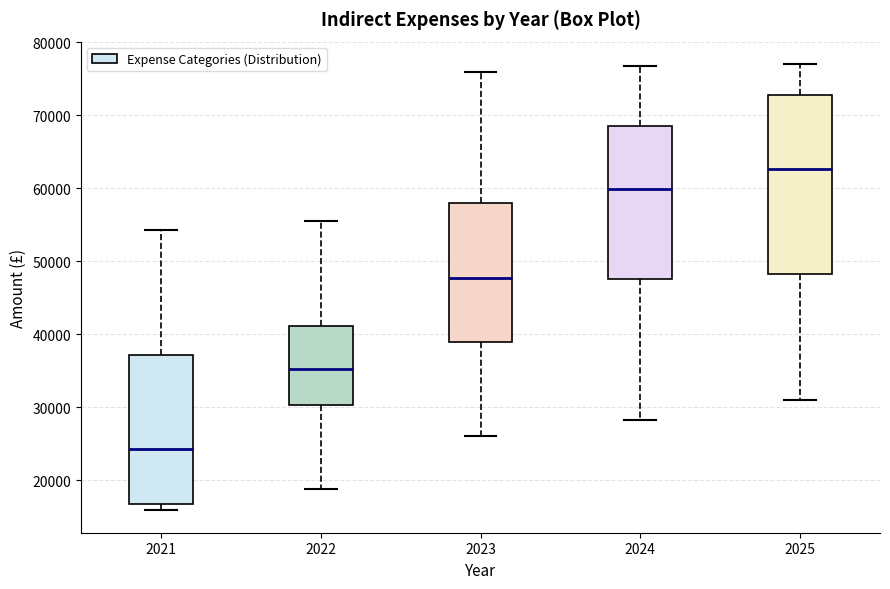

Reading left to right, transcribe this box plot: for each box, give where its median line is, the range the box spans, and where its two whiskers end, as read against the y-axis. The values are not printed on the chart, so give them approximately, as read against the axis.

2021: median 24000, box 17000 to 37000, whiskers 16000 to 54000
2022: median 35000, box 30000 to 41000, whiskers 19000 to 55000
2023: median 48000, box 39000 to 58000, whiskers 26000 to 76000
2024: median 60000, box 48000 to 69000, whiskers 28000 to 77000
2025: median 63000, box 48000 to 73000, whiskers 31000 to 77000